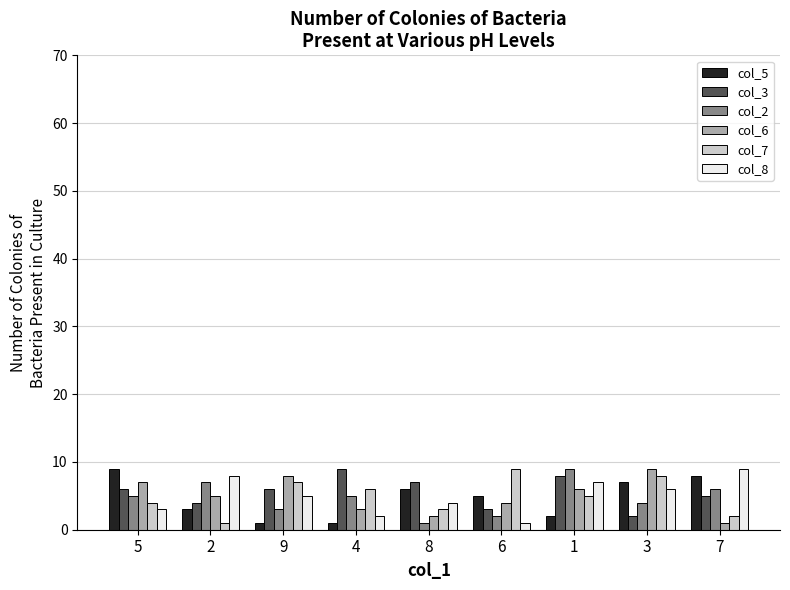

How many data points does each series have?

9